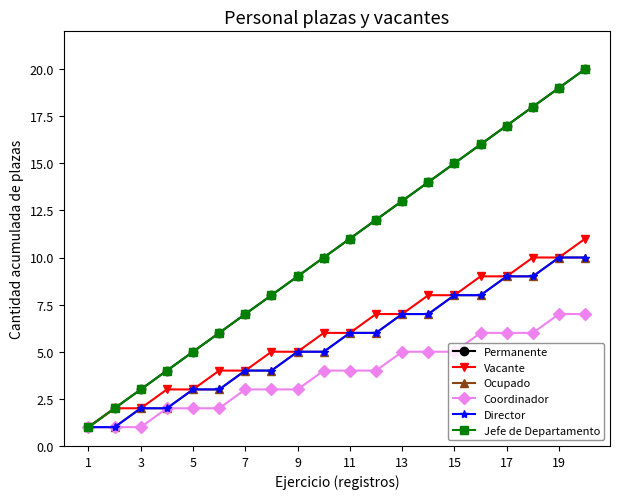

What is the maximum value for Coordinador?

7